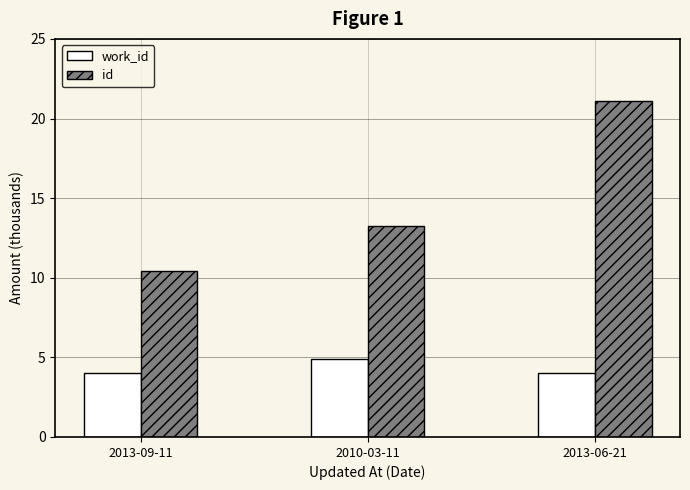

What is the greatest value displayed?

21.1